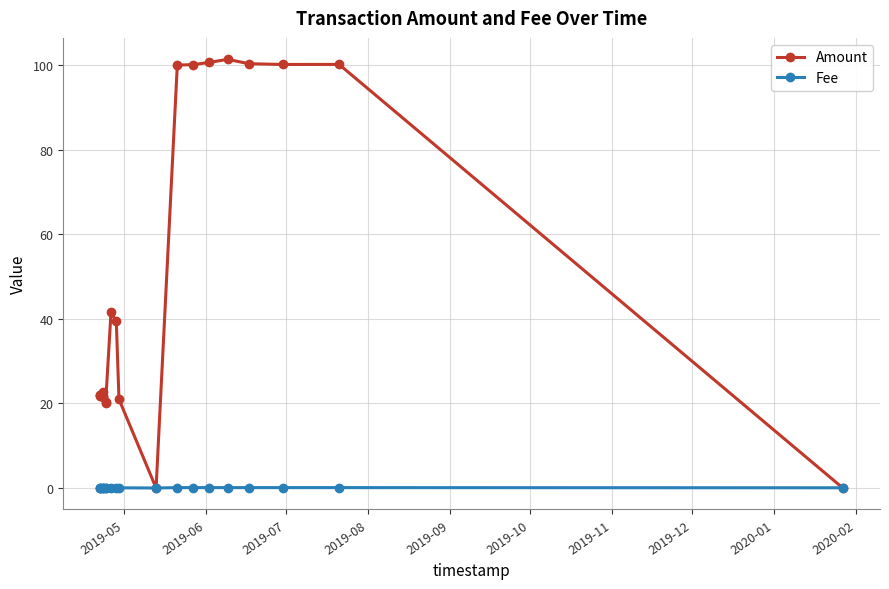

How many series are shown in this chart?

2